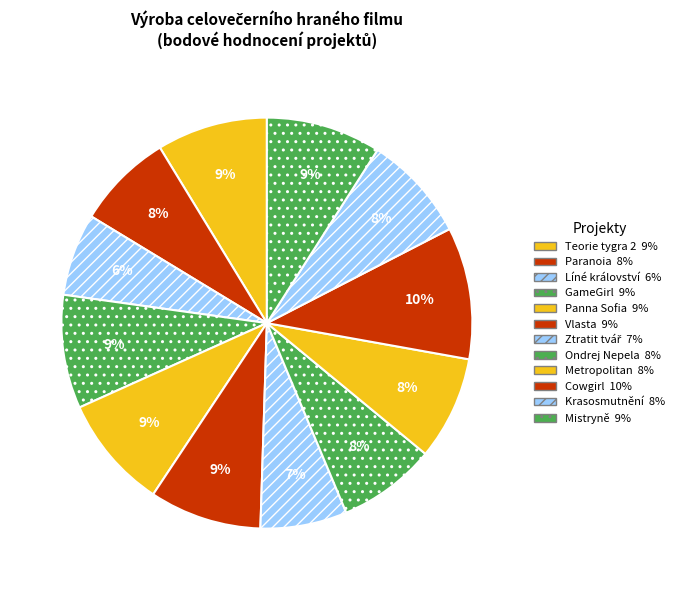

To the nearest percent, what percentage of the pie is Mistryně?

9%